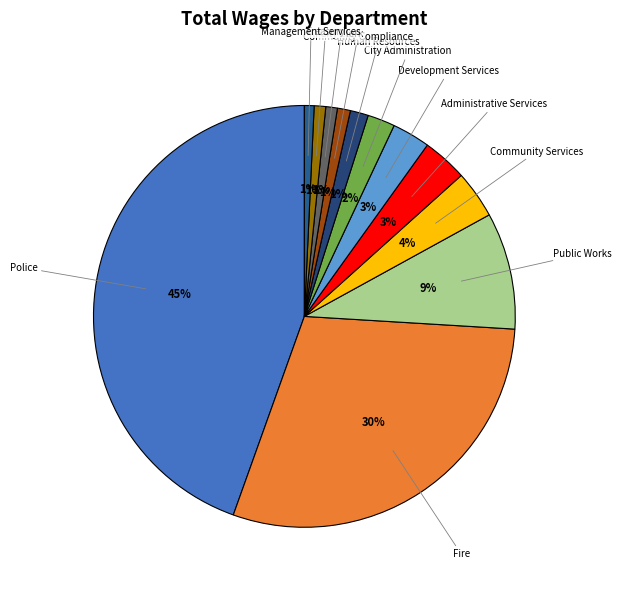

Does City Clerk represent more than half of the total?

No